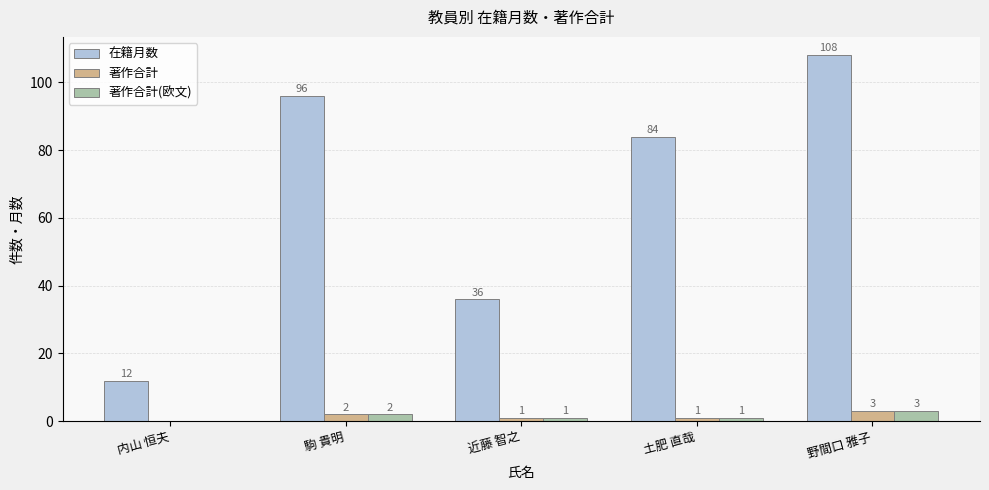

What is the difference between the 在籍月数 values at 駒 貴明 and 土肥 直哉?

12